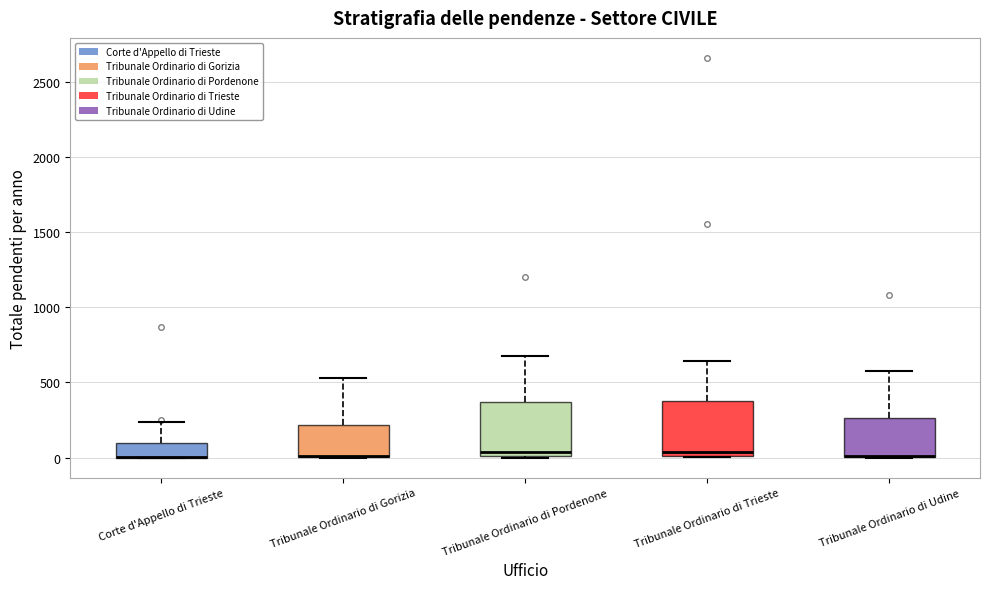

Reading left to right, read every box against the y-axis: the position of its median line, the range the box covers, and the ends of its whiskers. The values are not printed on the chart, so give them approximately, as read against the axis.

Corte d'Appello di Trieste: median 0 (drawn on the box's lower edge), box 0 to 100, whiskers 0 to 250
Tribunale Ordinario di Gorizia: median 0 (drawn on the box's lower edge), box 0 to 200, whiskers 0 to 550
Tribunale Ordinario di Pordenone: median 50, box 0 to 350, whiskers 0 to 700
Tribunale Ordinario di Trieste: median 50, box 0 to 400, whiskers 0 to 650
Tribunale Ordinario di Udine: median 0 (drawn on the box's lower edge), box 0 to 250, whiskers 0 to 600